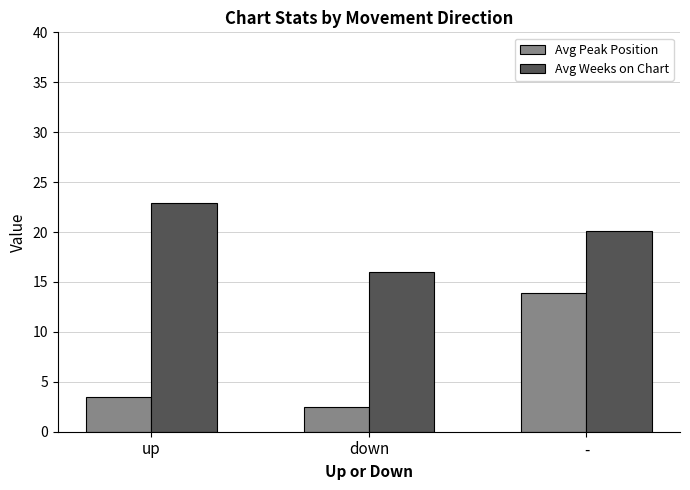

What is the label of the 1st bar from the right?

-